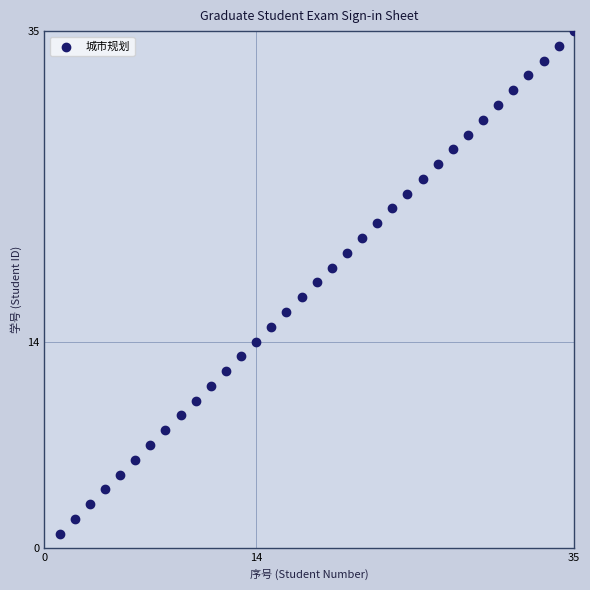

What is the range of X values (max minus min)?

34